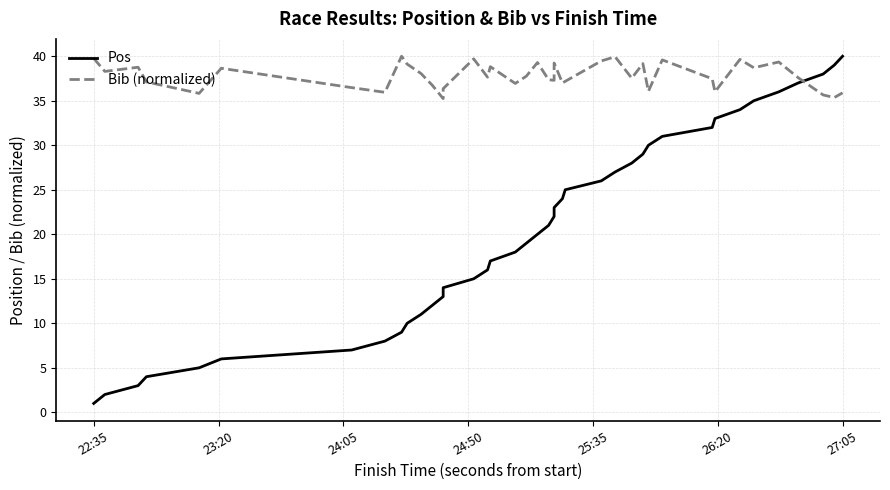

How many lines are shown in the chart?

2